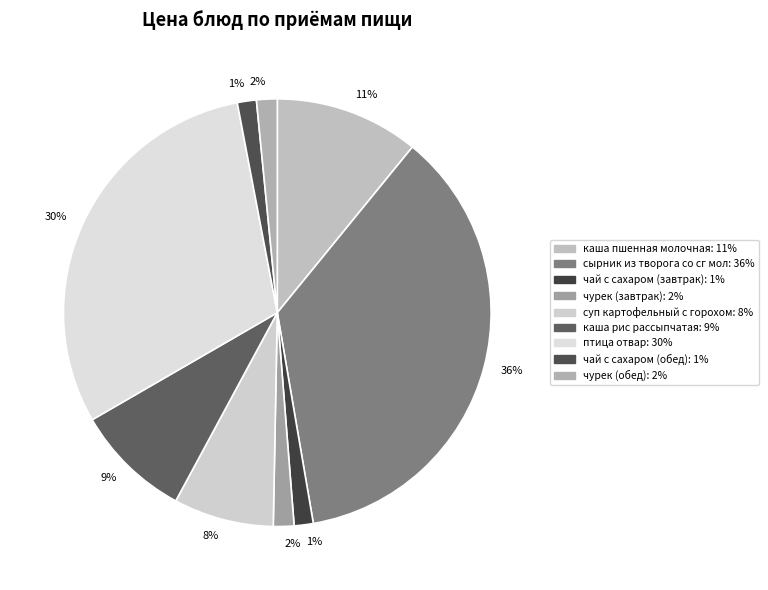

Does any single category account for the majority?

No